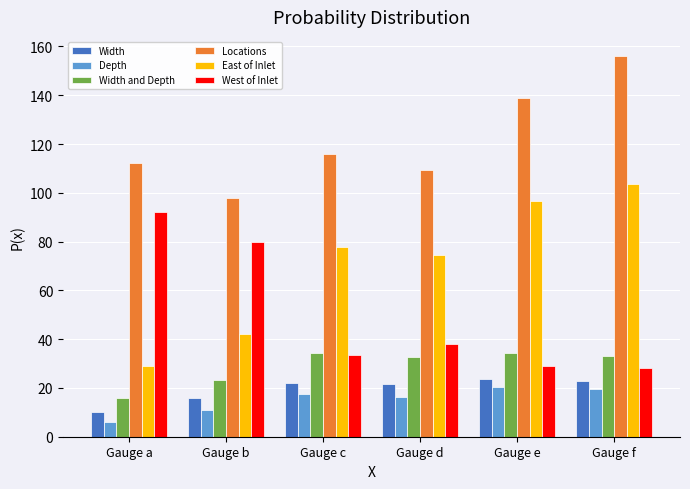

The Width series shows 22.0 at Gauge c. True or false?

True